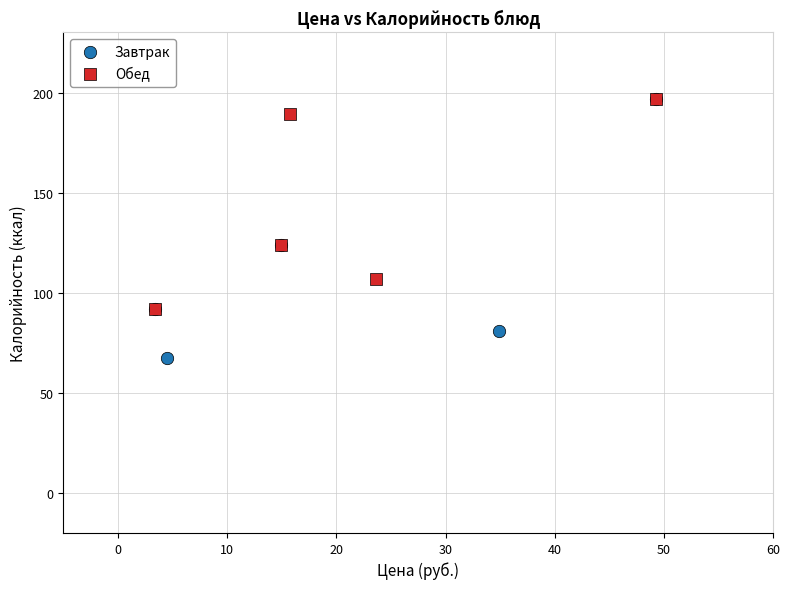

What are all the series names shown in the legend?

Завтрак, Обед